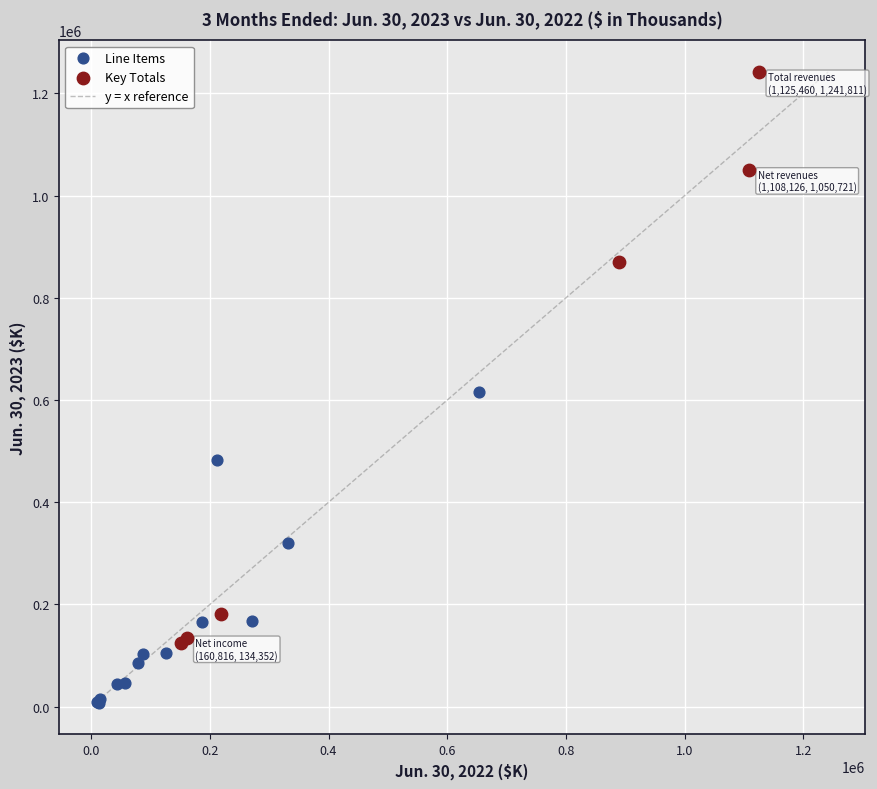

Which series has the largest Y range (max minus min)?

Key Totals